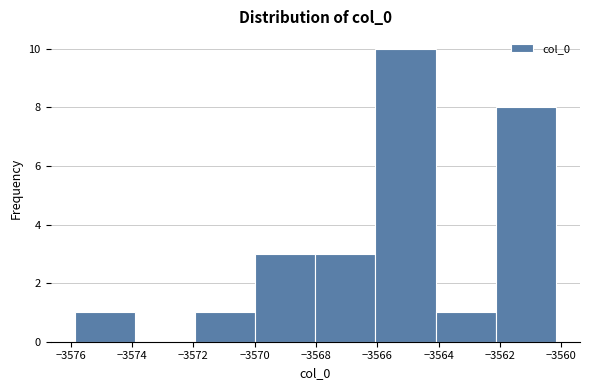

How tall is the bar that spans -3572.0 to -3570.0 on the x-axis? Neither the bar edges nor the heights are printed on the chart, so give them approximately, as read against the axes.

1